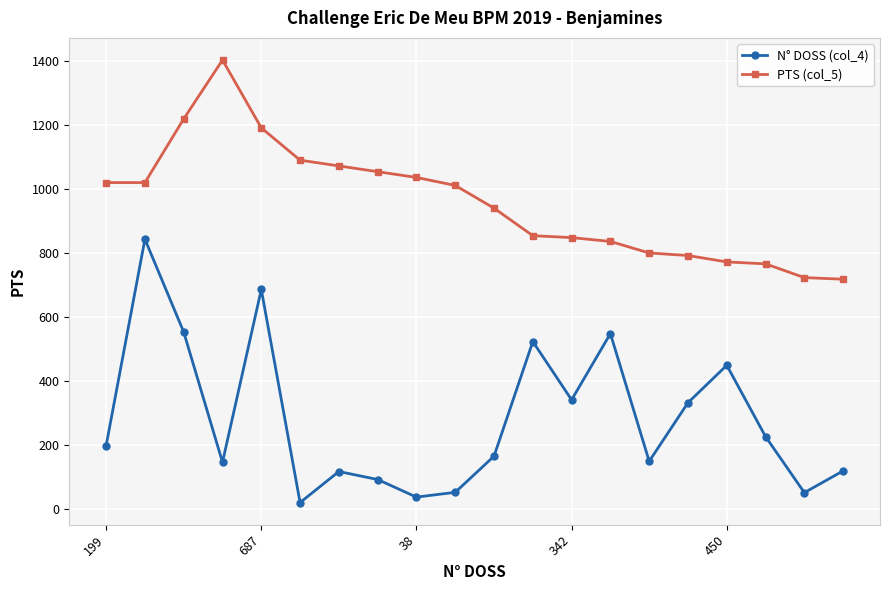

What is the sum of all PTS (col_5) values?

19185